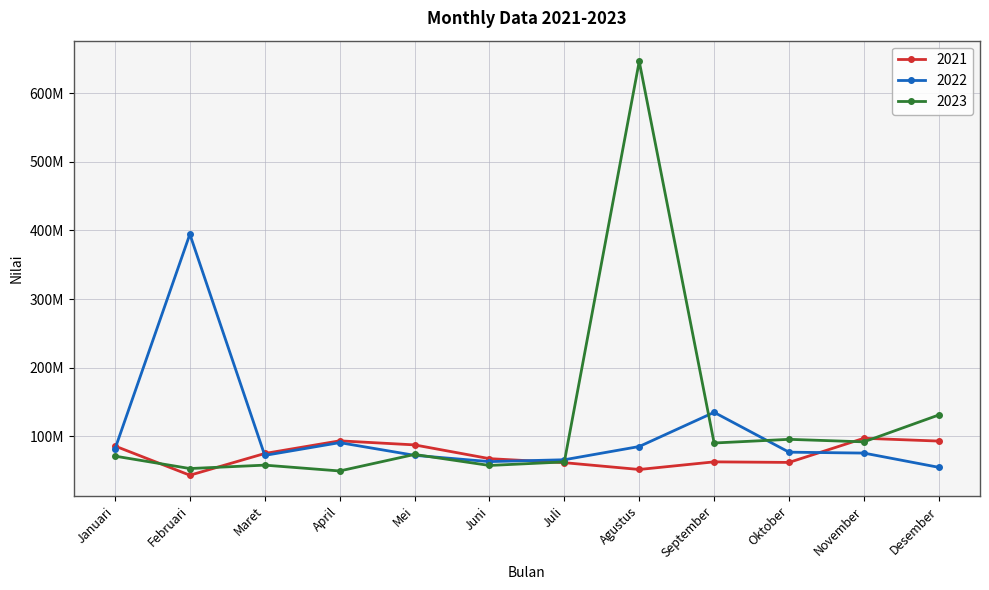

Reading right to left, list all the values displayed in this chart.

2021: 93105000	97200000	62010500	62827500	51710000	61650000	67508000	87556000	93450000	75020000	43350000	85900000
2022: 54855000	75620000	76941000	135000000	85188000	65900000	63207000	72350000	90850000	72250000	394550000	81480000
2023: 131175000	91985000	95650000	90300000	646403500	62745300	57585000	73628500	49556000	58055000	53099000	71200000